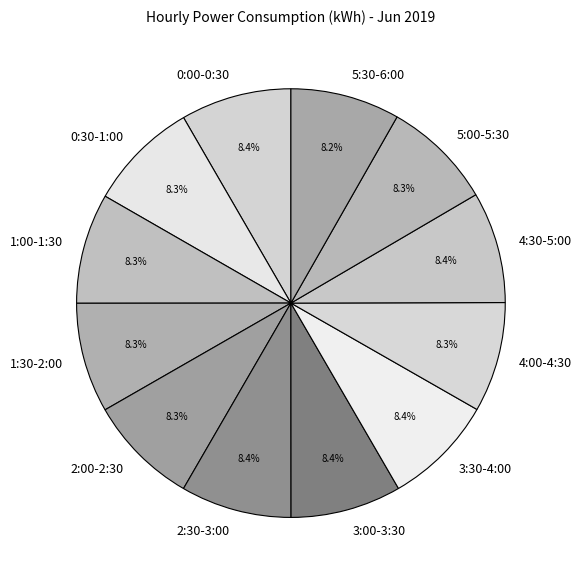

The 2:00-2:30 slice represents 1% of the pie. True or false?

False